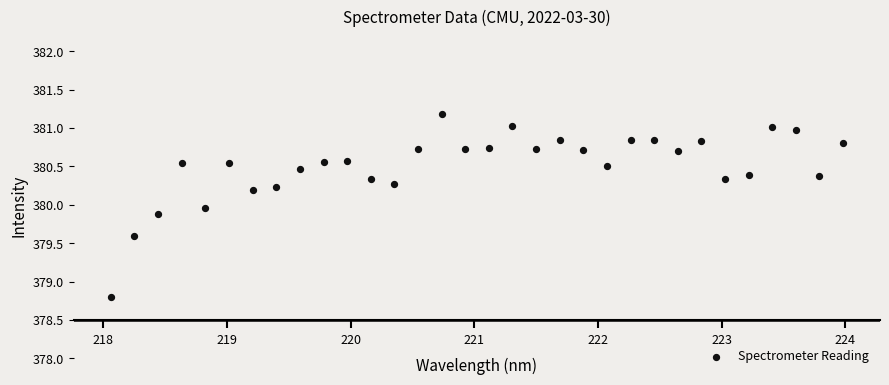

What is the range of Y values (max minus min)?

2.4